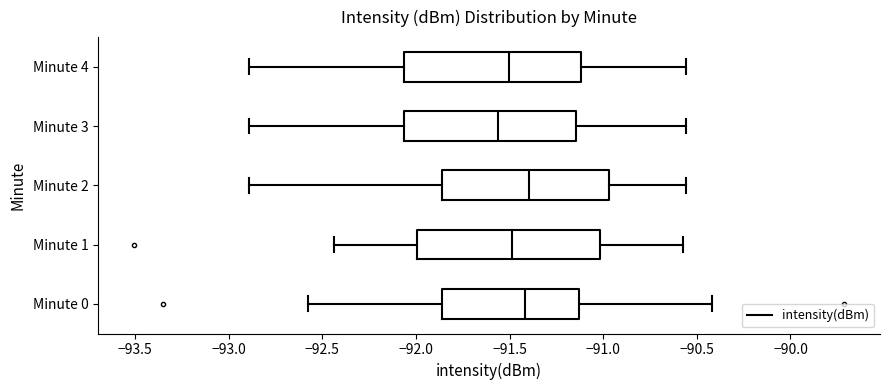

Where is the right edge of the box for Minute 1 on the x-axis? The values are not printed on the chart, so give them approximately, as read against the axis.

-91.00